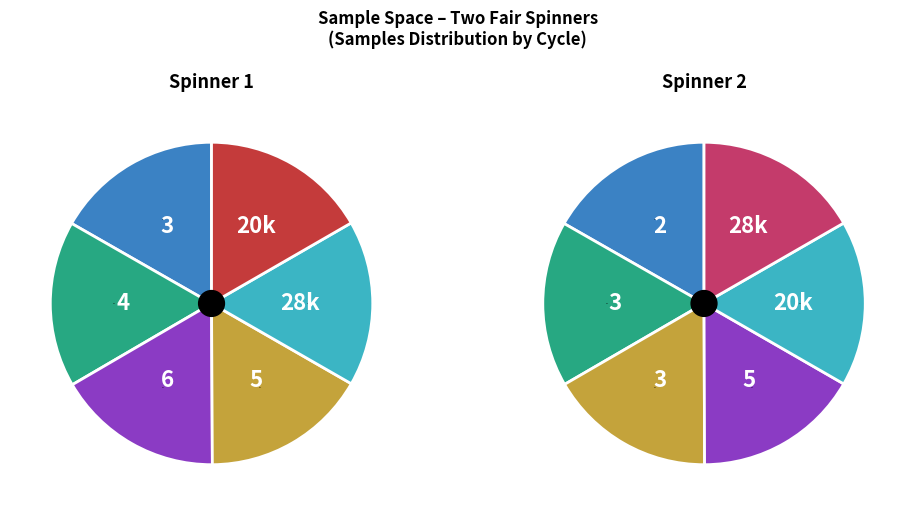

Count the number of slices in the pie.

12